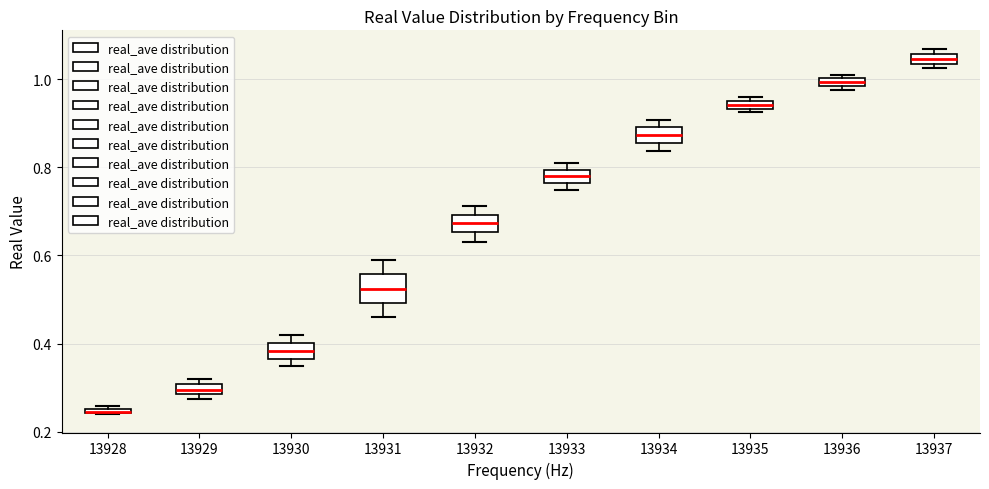

Comparing the boxes themselves (not the whiskers), which one is the tallest?

13931